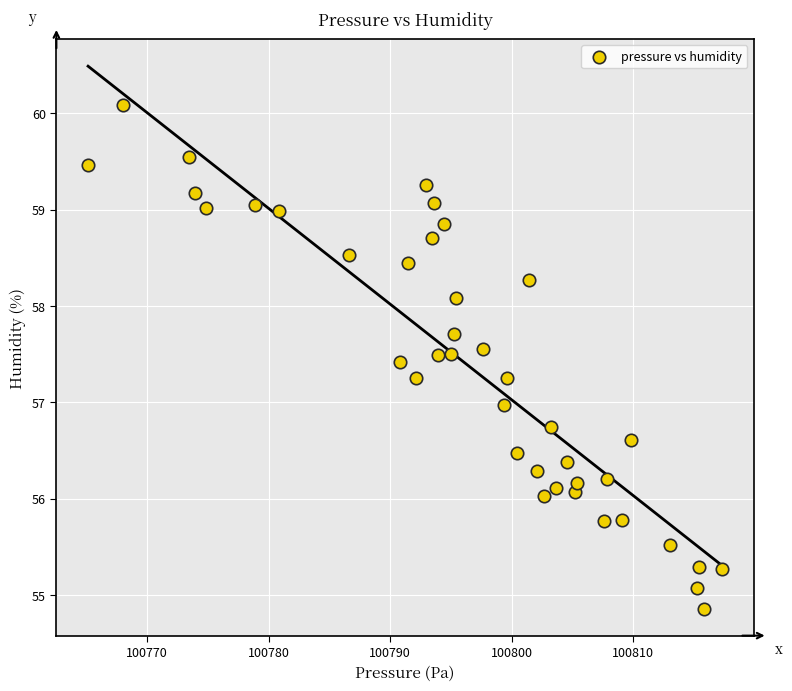

What is the range of X values (max minus min)?

52.2